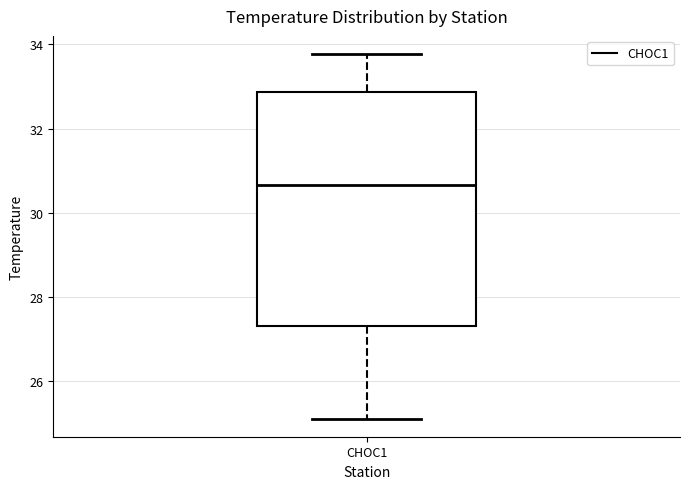

Read this box plot against the y-axis: the position of the median line, the range covered by the box, and the ends of both whiskers. The values are not printed on the chart, so give them approximately, as read against the axis.

median 30.6, box 27.4 to 32.8, whiskers 25.2 to 33.8